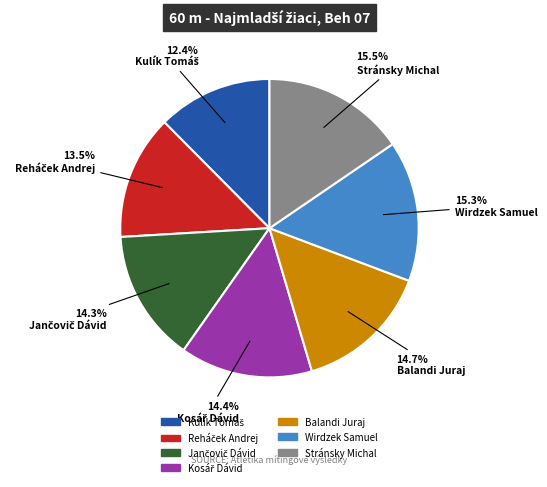

Is the sum of Stránsky Michal and Wirdzek Samuel greater than half?

No